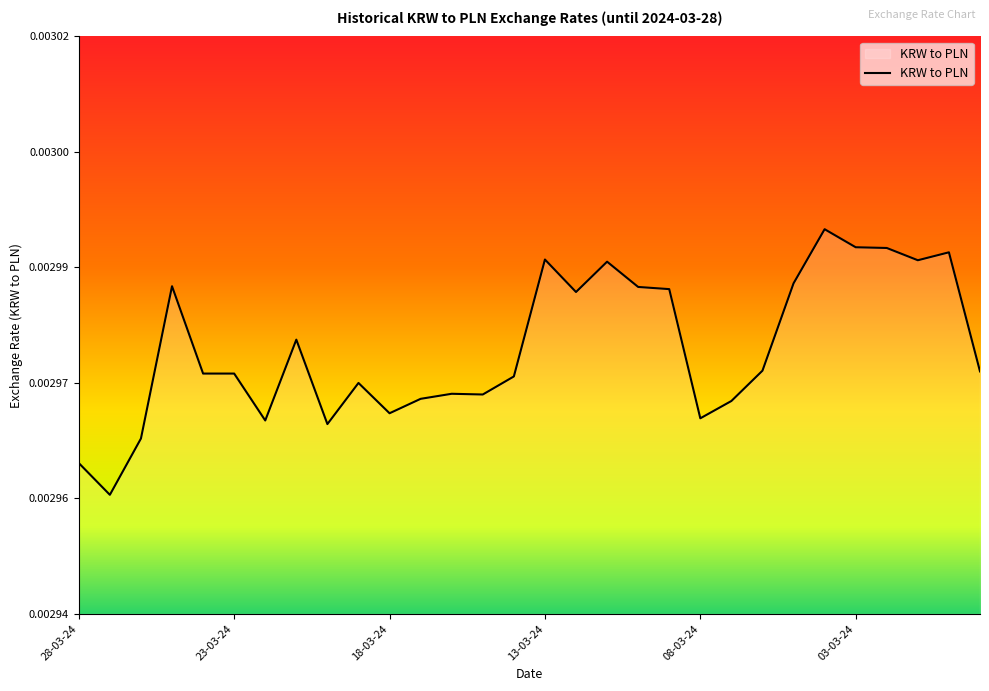

What is the label of the 24th point from the left?

05-03-24